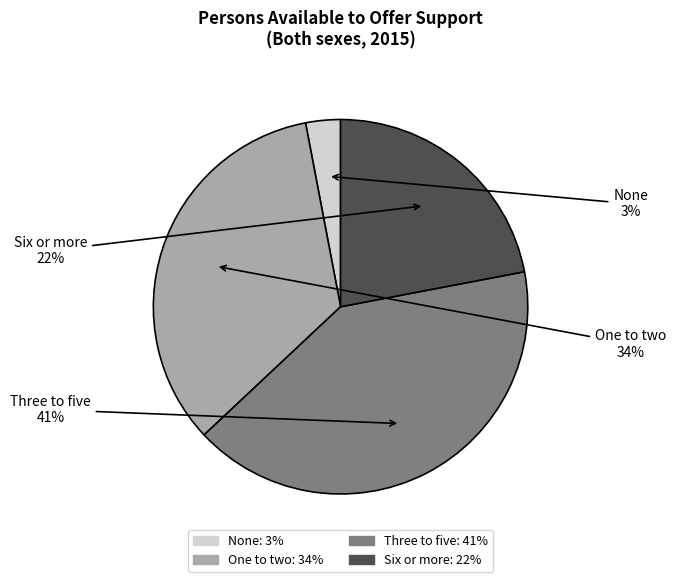

To the nearest percent, what is the difference between the largest and smallest slice percentages?

38%